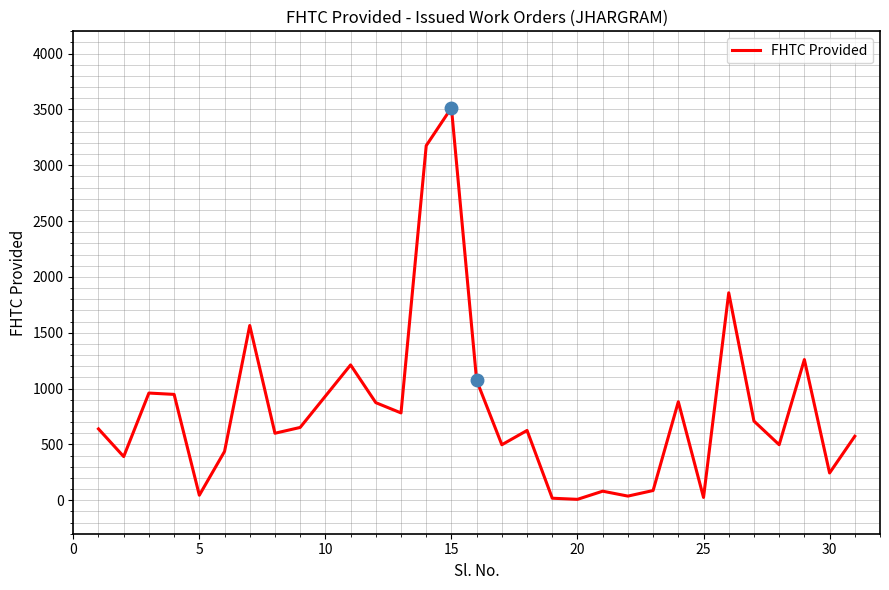

What is the difference between the maximum and minimum values?

3507